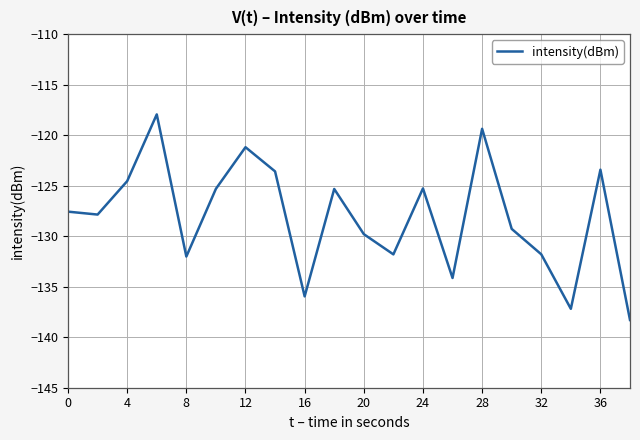

What is the greatest value displayed?

-117.9